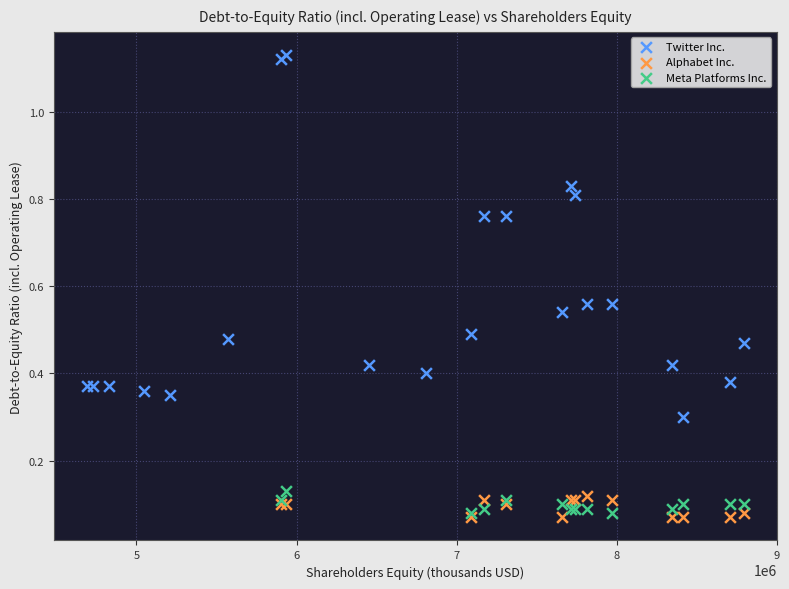

Which series contains the highest Y value?

Twitter Inc.